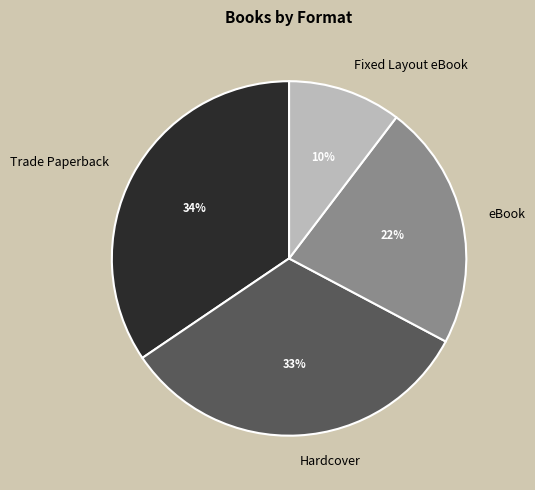

Between eBook and Hardcover, which is larger?

Hardcover